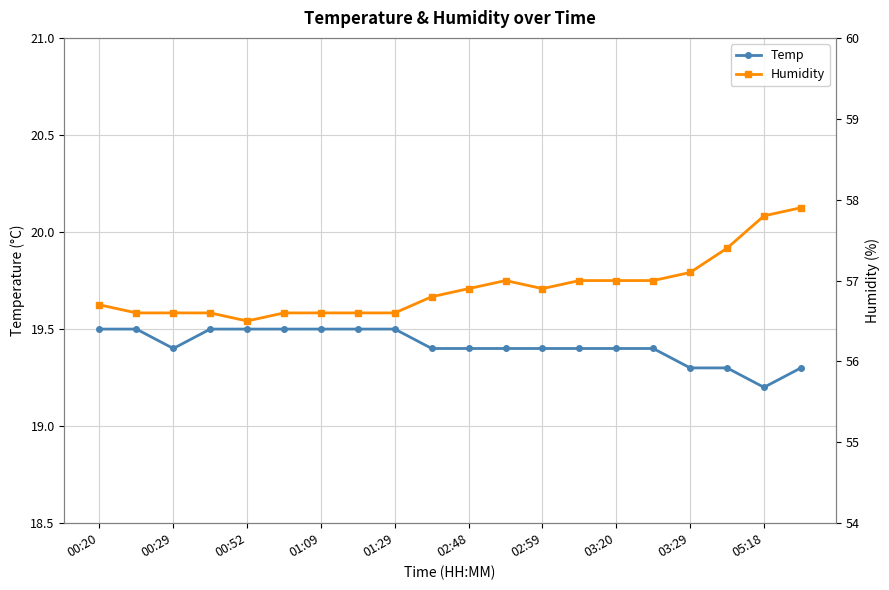

The Temp series shows 9.8 at 19. True or false?

False